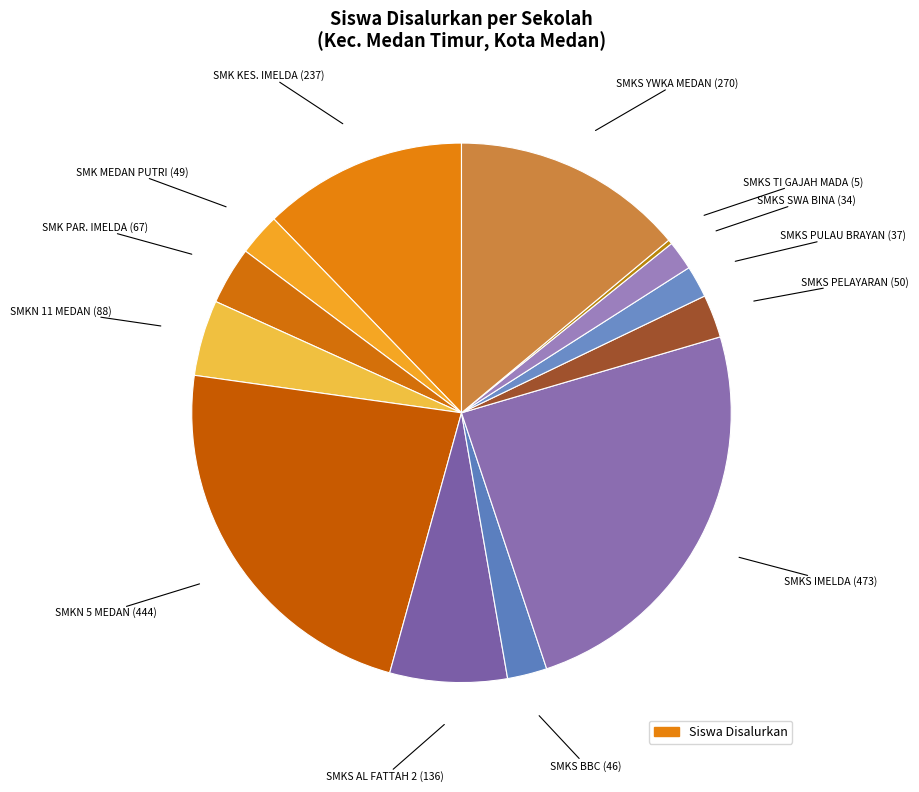

Rank the categories by value from lowest to highest.

SMKS TI GAJAH MADA, SMKS SWA BINA KARYA, SMKS PULAU BRAYAN DARAT, SMKS BROADCASTING BINA CREATIVE (BBC), SMK SWASTA MEDAN PUTRI, SMKS PELAYARAN BUANA BAHARI, SMK SWASTA PARIWISATA IMELDA, SMKN 11 MEDAN, SMKS AL FATTAH 2, SMK SWASTA KESEHATAN IMELDA, SMKS YWKA MEDAN, SMKN 5 MEDAN, SMKS IMELDA